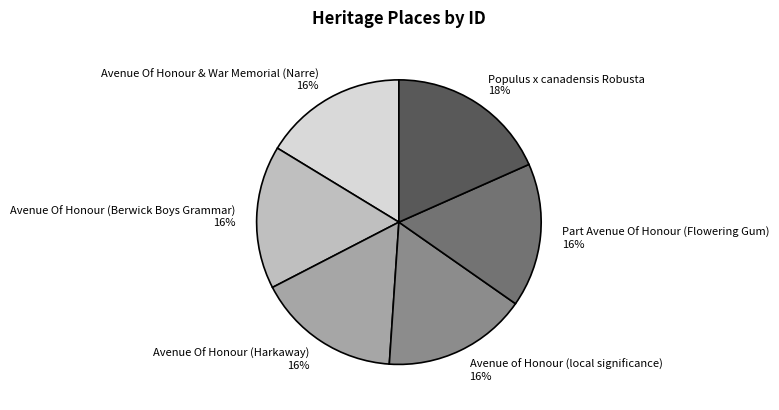

What is the largest slice in the pie chart?

Populus x canadensis Robusta